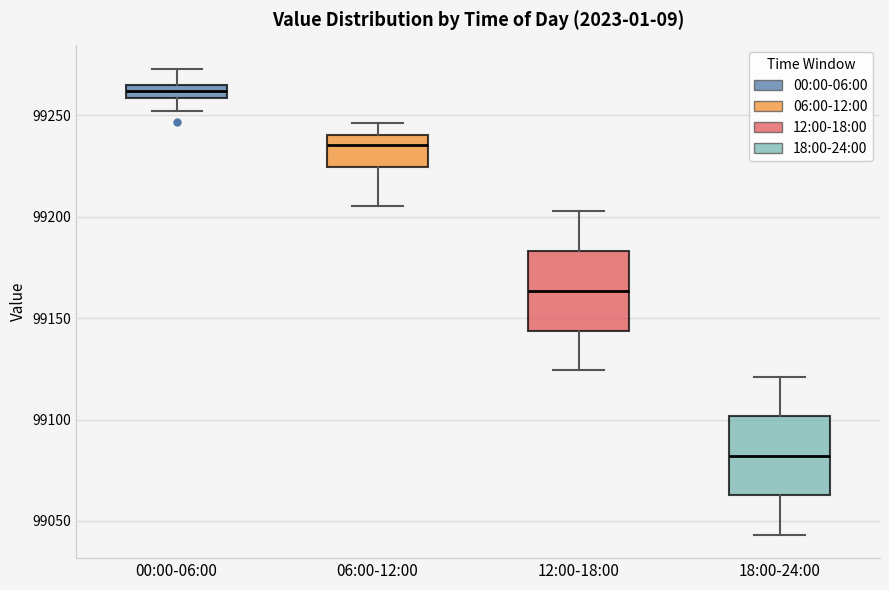

Which box has the lowest median line?

18:00-24:00